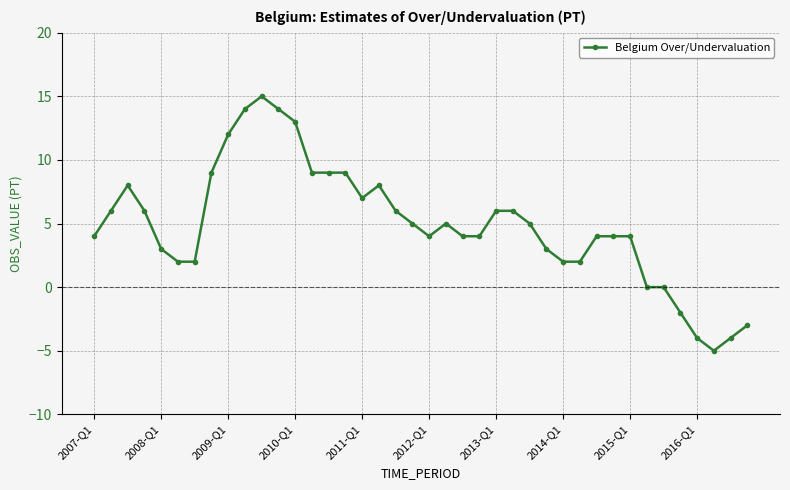

What is the value of the 22nd point from the left?

5